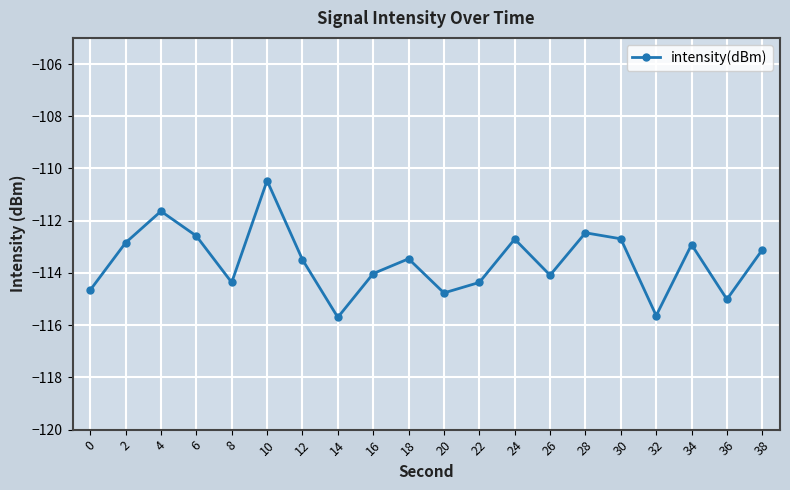

Between 38 and 18, which is larger?

38